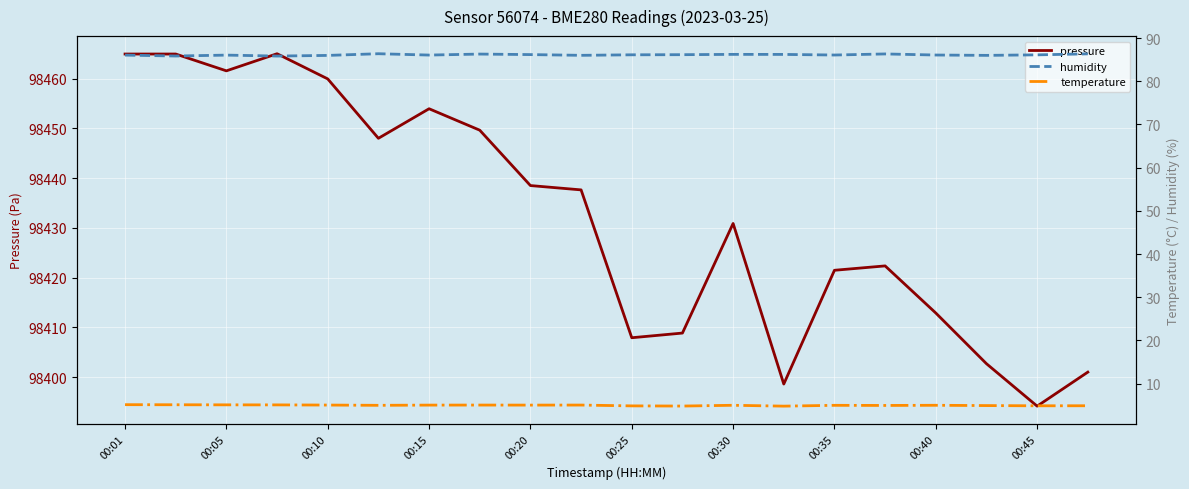

True or false: pressure has a value of 98454.0 at 00:15.

True